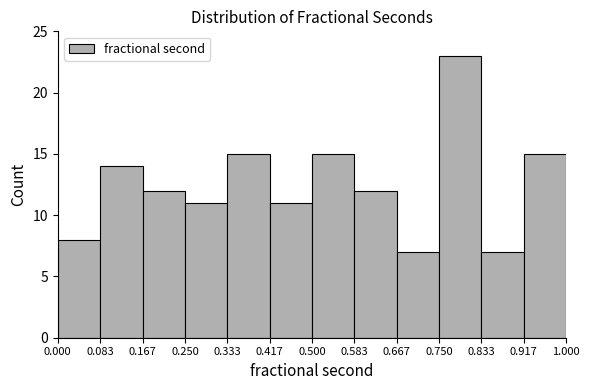

Reading left to right, list every bar in this chart as the range it spans on the x-axis followed by its height. The values are not printed on the chart, so give them approximately, as read against the axis.

0.000 to 0.083: 8
0.083 to 0.167: 14
0.167 to 0.250: 12
0.250 to 0.333: 11
0.333 to 0.417: 15
0.417 to 0.500: 11
0.500 to 0.583: 15
0.583 to 0.667: 12
0.667 to 0.750: 7
0.750 to 0.833: 23
0.833 to 0.917: 7
0.917 to 1.000: 15